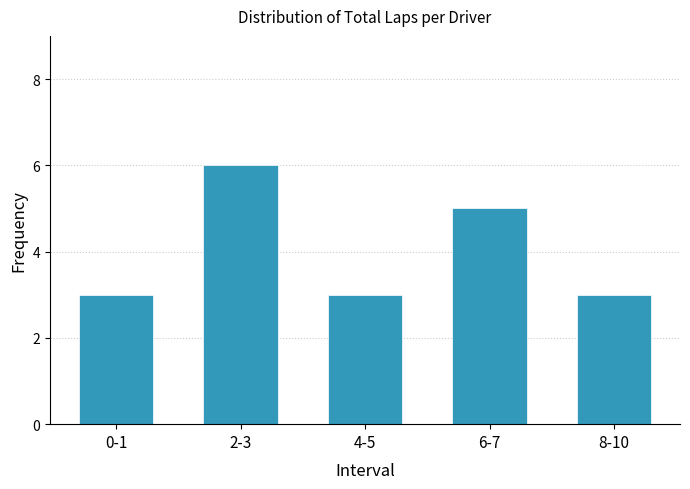

Reading right to left, list all the values displayed in this chart.

3	5	3	6	3